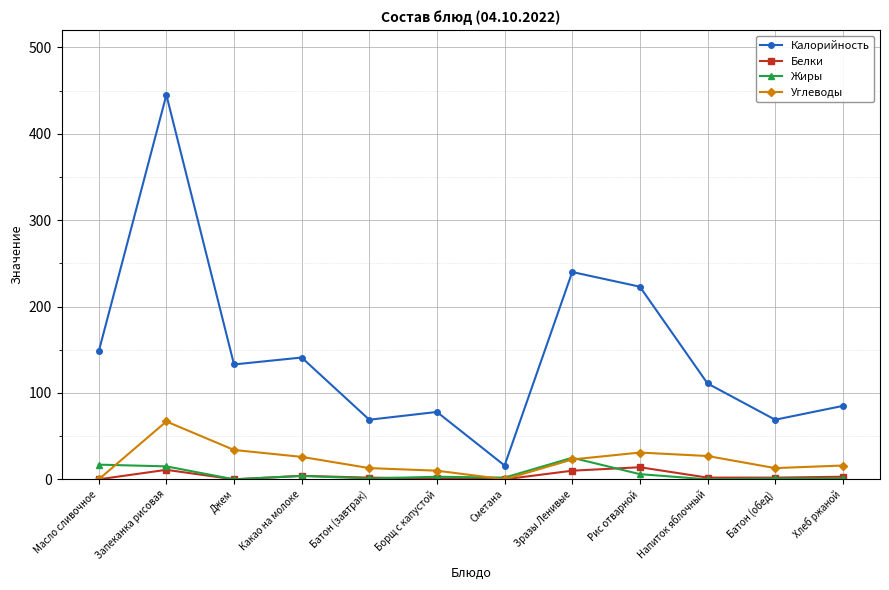

Which series has the widest spread of values?

Калорийность